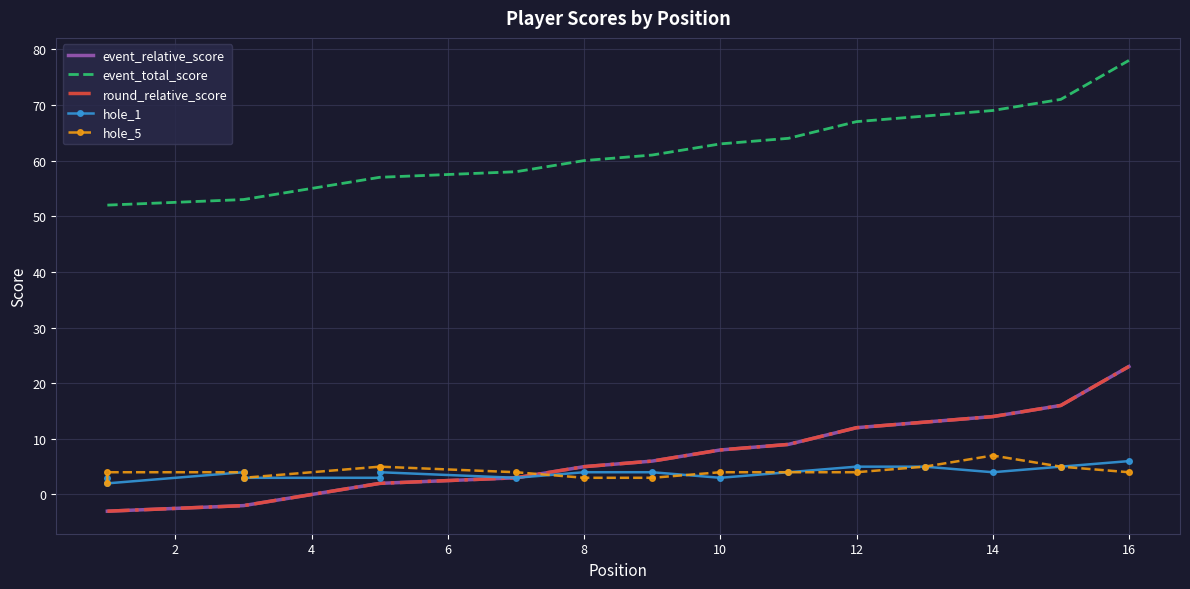

Is this an area chart (filled region under the line)?

No